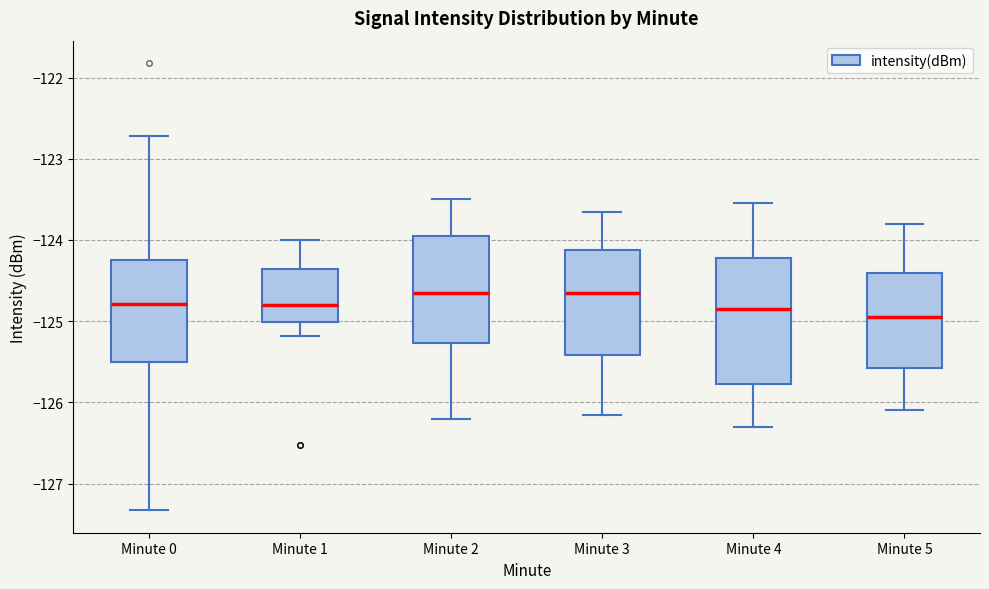

Reading left to right, read every box against the y-axis: the position of its median line, the range the box covers, and the ends of its whiskers. The values are not printed on the chart, so give them approximately, as read against the axis.

Minute 0: median -124.8, box -125.5 to -124.2, whiskers -127.3 to -122.7
Minute 1: median -124.8, box -125.0 to -124.4, whiskers -125.2 to -124.0
Minute 2: median -124.6, box -125.3 to -123.9, whiskers -126.2 to -123.5
Minute 3: median -124.6, box -125.4 to -124.1, whiskers -126.1 to -123.6
Minute 4: median -124.8, box -125.8 to -124.2, whiskers -126.3 to -123.5
Minute 5: median -124.9, box -125.6 to -124.4, whiskers -126.1 to -123.8